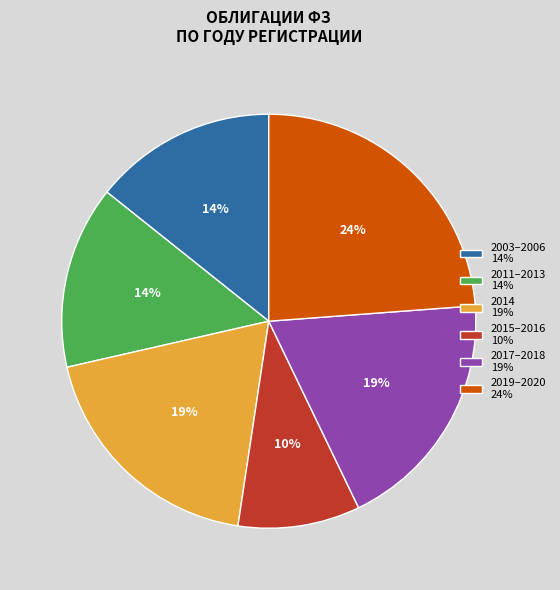

Is the sum of 2015–2016 10% and 2017–2018 19% greater than half?

No